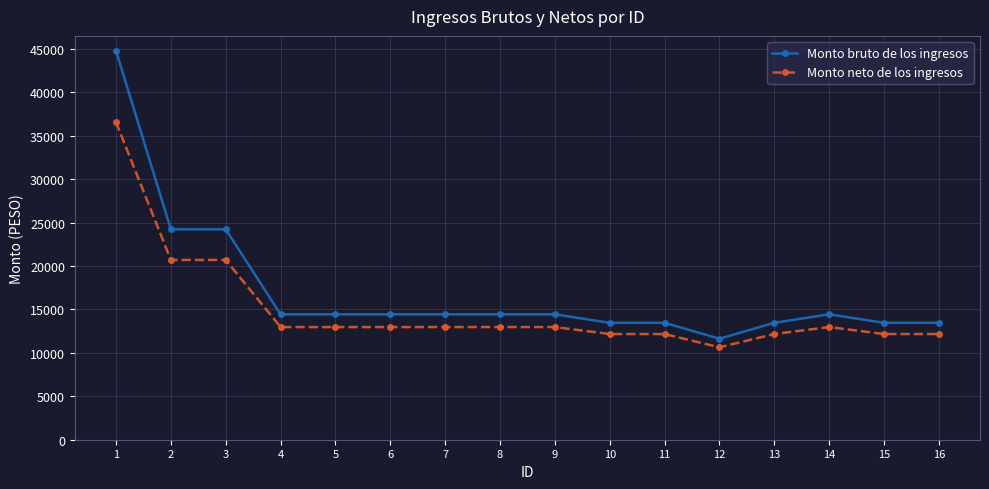

What is the approximate value of Monto bruto de los ingresos at 12?

11625.0